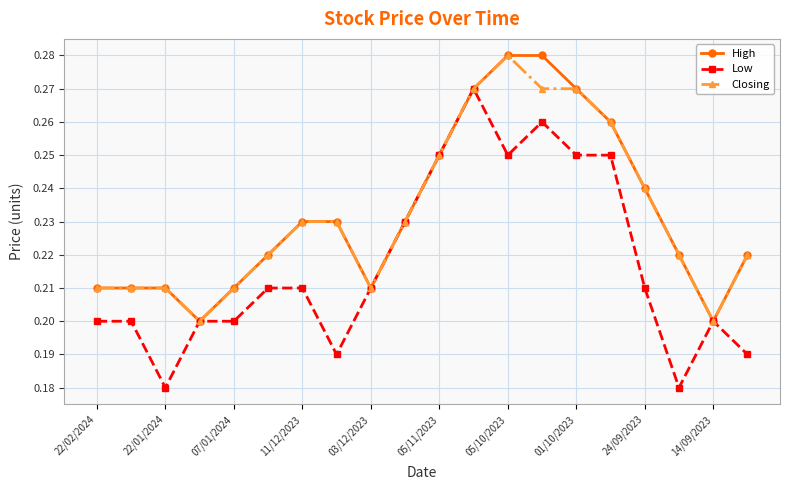

True or false: Low has more than 0 interior local peaks.

True